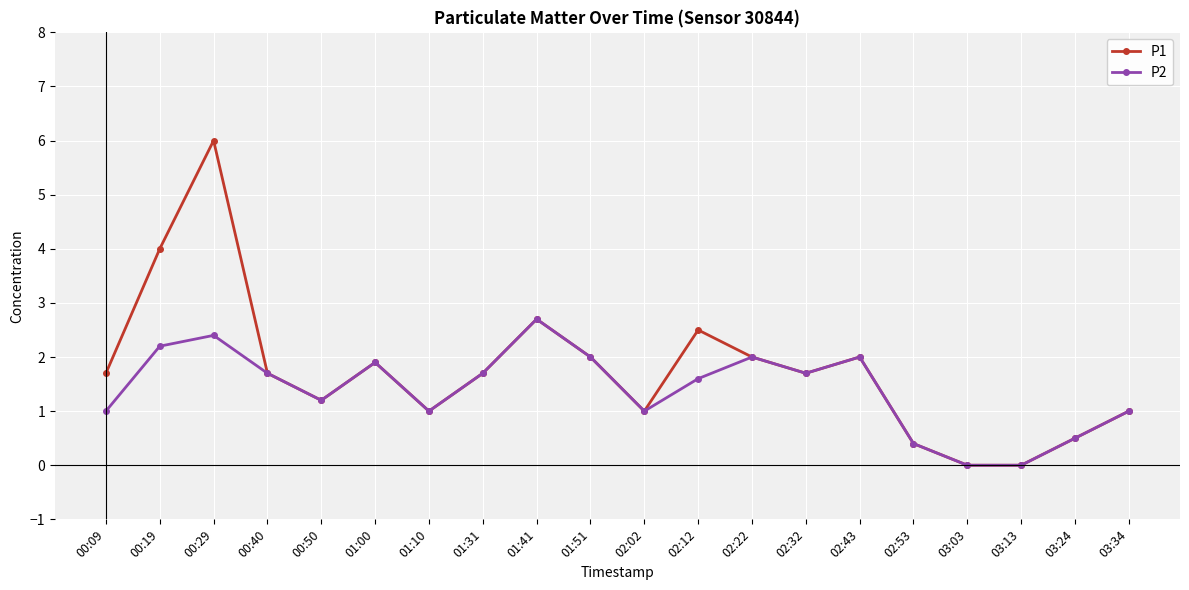

True or false: P1 has a value of 1.6 at 01:10.

False